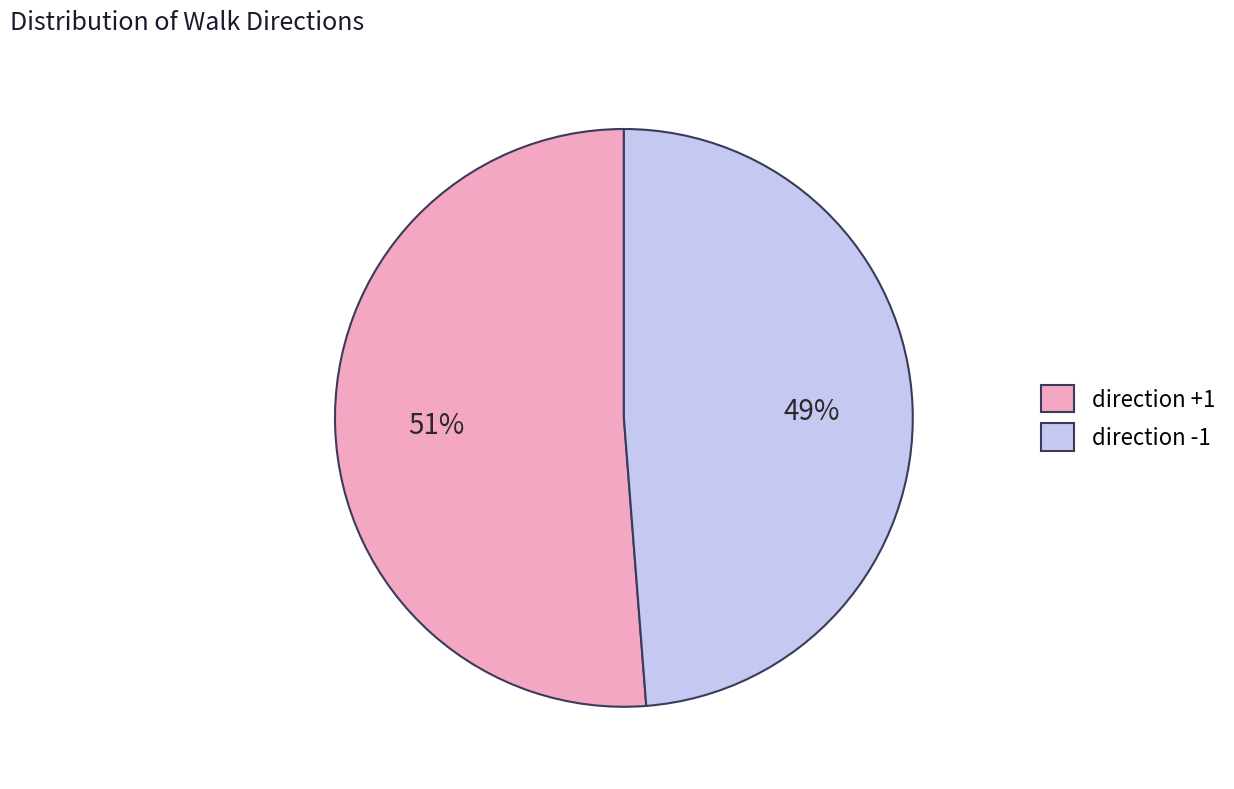

What is the largest slice in the pie chart?

direction +1